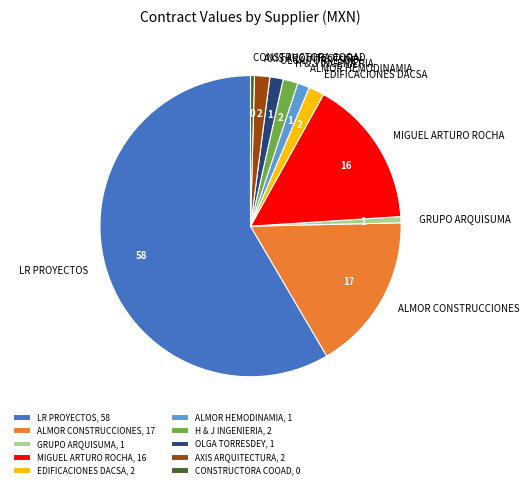

Does LR PROYECTOS account for over 50% of the chart?

Yes